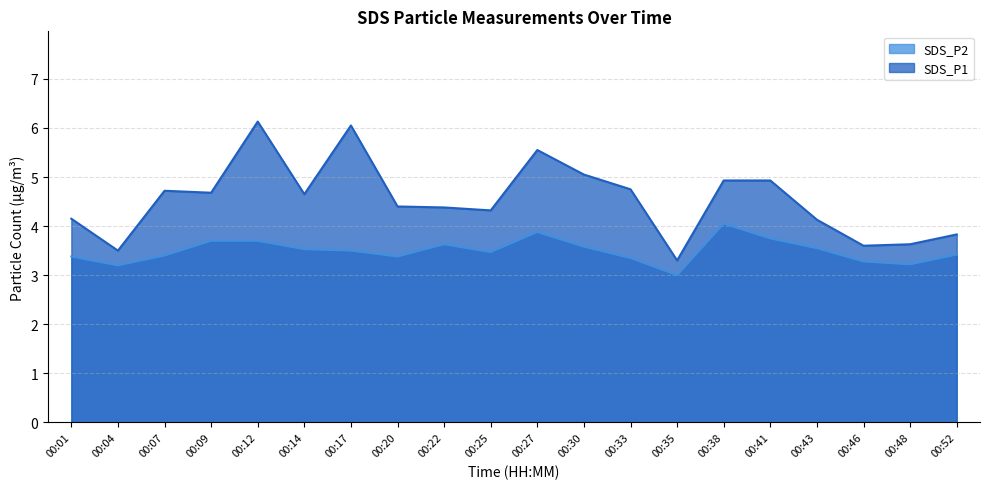

Read the SDS_P2 value at 00:12.

3.7